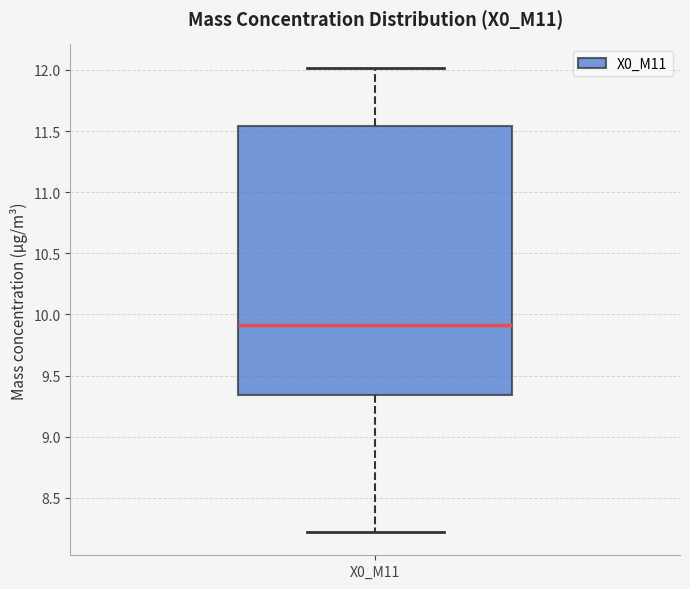

Where does the lower whisker of the box for X0_M11 end on the y-axis? The values are not printed on the chart, so give them approximately, as read against the axis.

8.20